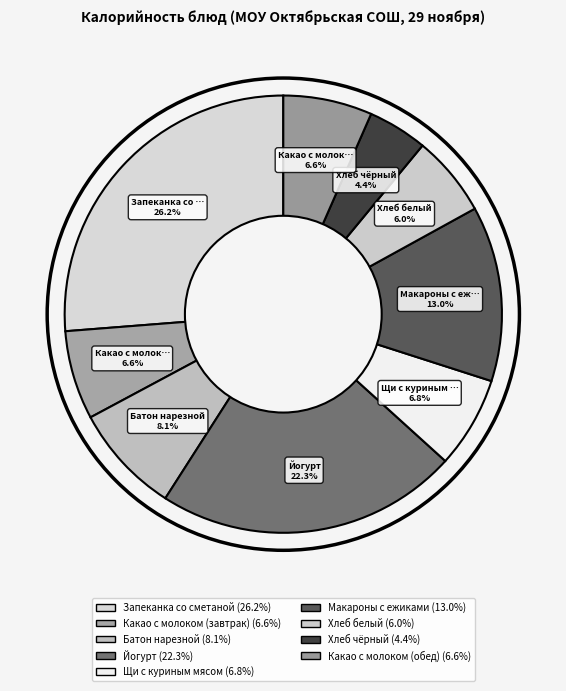

Count the number of slices in the pie.

9